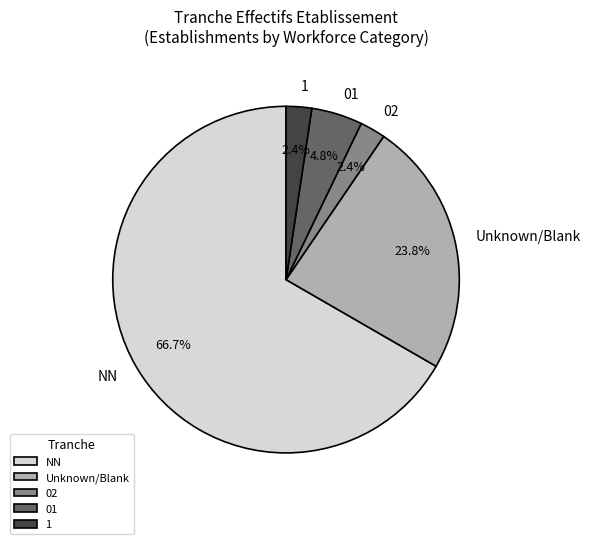

Which slice is the largest?

NN